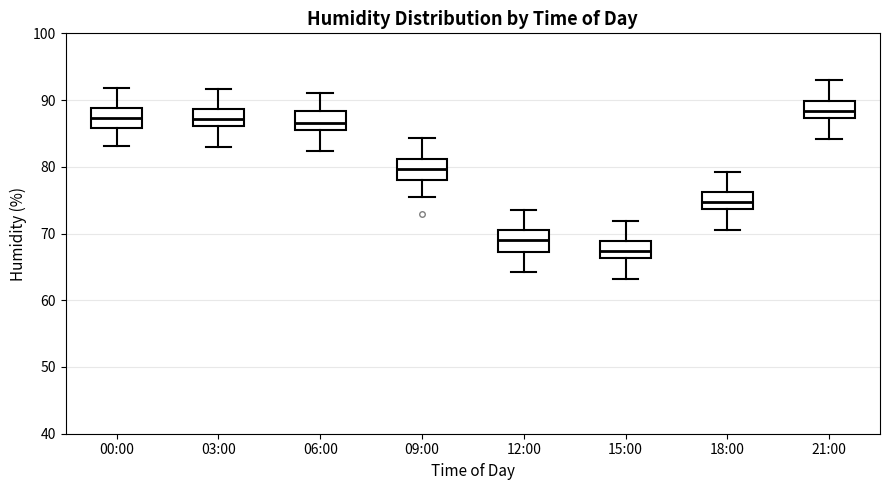

Reading left to right, read every box against the y-axis: the position of its median line, the range the box covers, and the ends of its whiskers. The values are not printed on the chart, so give them approximately, as read against the axis.

00:00: median 87, box 86 to 89, whiskers 83 to 92
03:00: median 87, box 86 to 89, whiskers 83 to 92
06:00: median 87, box 86 to 88, whiskers 82 to 91
09:00: median 80, box 78 to 81, whiskers 76 to 84
12:00: median 69, box 67 to 71, whiskers 64 to 74
15:00: median 67, box 66 to 69, whiskers 63 to 72
18:00: median 75, box 74 to 76, whiskers 71 to 79
21:00: median 88, box 87 to 90, whiskers 84 to 93